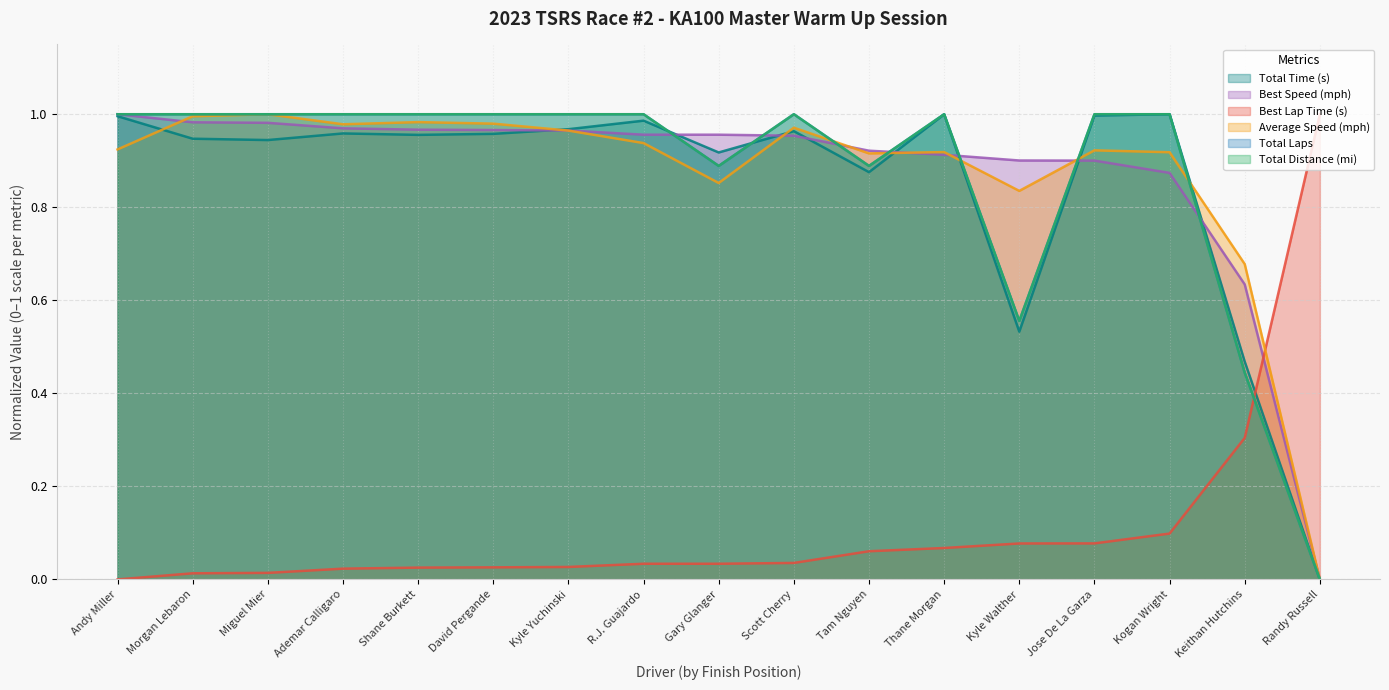

Reading right to left, transcribe all the data shown in this chart.

Total Time (s): Randy Russell=0.0	Keithan Hutchins=0.5	Kogan Wright=1.0	Jose De La Garza=1.0	Kyle Walther=0.5	Thane Morgan=1.0	Tam Nguyen=0.9	Scott Cherry=1.0	Gary Glanger=0.9	R.J. Guajardo=1.0	Kyle Yuchinski=1.0	David Pergande=1.0	Shane Burkett=1.0	Ademar Calligaro=1.0	Miguel Mier=0.9	Morgan Lebaron=0.9	Andy Miller=1.0
Best Speed (mph): Randy Russell=0.0	Keithan Hutchins=0.6	Kogan Wright=0.9	Jose De La Garza=0.9	Kyle Walther=0.9	Thane Morgan=0.9	Tam Nguyen=0.9	Scott Cherry=1.0	Gary Glanger=1.0	R.J. Guajardo=1.0	Kyle Yuchinski=1.0	David Pergande=1.0	Shane Burkett=1.0	Ademar Calligaro=1.0	Miguel Mier=1.0	Morgan Lebaron=1.0	Andy Miller=1.0
Best Lap Time (s): Randy Russell=1.0	Keithan Hutchins=0.3	Kogan Wright=0.1	Jose De La Garza=0.1	Kyle Walther=0.1	Thane Morgan=0.1	Tam Nguyen=0.1	Scott Cherry=0.0	Gary Glanger=0.0	R.J. Guajardo=0.0	Kyle Yuchinski=0.0	David Pergande=0.0	Shane Burkett=0.0	Ademar Calligaro=0.0	Miguel Mier=0.0	Morgan Lebaron=0.0	Andy Miller=0.0
Average Speed (mph): Randy Russell=0.0	Keithan Hutchins=0.7	Kogan Wright=0.9	Jose De La Garza=0.9	Kyle Walther=0.8	Thane Morgan=0.9	Tam Nguyen=0.9	Scott Cherry=1.0	Gary Glanger=0.9	R.J. Guajardo=0.9	Kyle Yuchinski=1.0	David Pergande=1.0	Shane Burkett=1.0	Ademar Calligaro=1.0	Miguel Mier=1.0	Morgan Lebaron=1.0	Andy Miller=0.9
Total Laps: Randy Russell=0.0	Keithan Hutchins=0.4	Kogan Wright=1.0	Jose De La Garza=1.0	Kyle Walther=0.6	Thane Morgan=1.0	Tam Nguyen=0.9	Scott Cherry=1.0	Gary Glanger=0.9	R.J. Guajardo=1.0	Kyle Yuchinski=1.0	David Pergande=1.0	Shane Burkett=1.0	Ademar Calligaro=1.0	Miguel Mier=1.0	Morgan Lebaron=1.0	Andy Miller=1.0
Total Distance (mi): Randy Russell=0.0	Keithan Hutchins=0.4	Kogan Wright=1.0	Jose De La Garza=1.0	Kyle Walther=0.6	Thane Morgan=1.0	Tam Nguyen=0.9	Scott Cherry=1.0	Gary Glanger=0.9	R.J. Guajardo=1.0	Kyle Yuchinski=1.0	David Pergande=1.0	Shane Burkett=1.0	Ademar Calligaro=1.0	Miguel Mier=1.0	Morgan Lebaron=1.0	Andy Miller=1.0